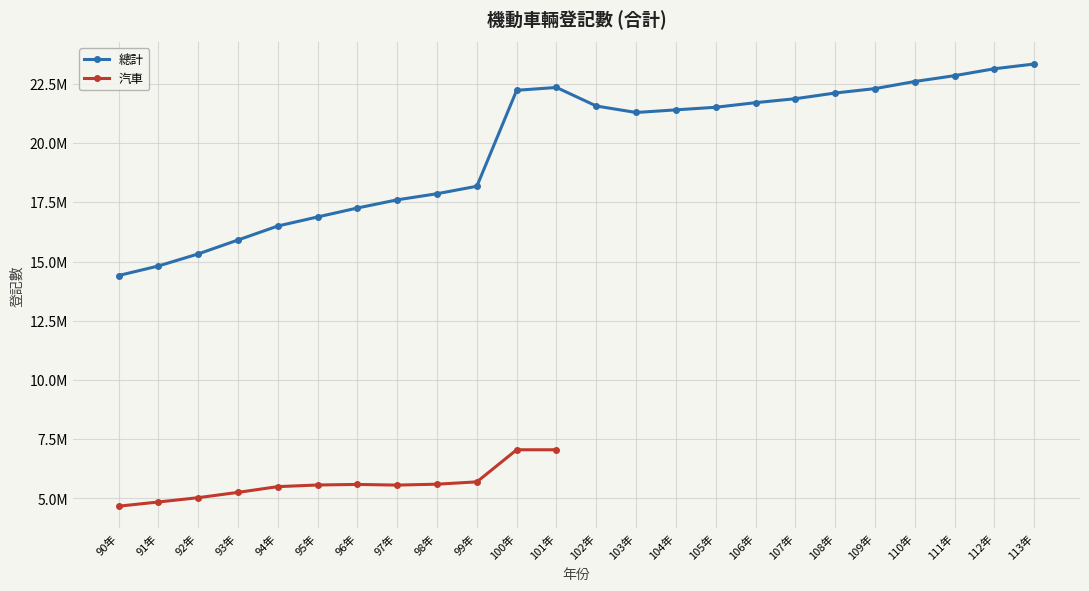

What is the sum of the values at 113年 and 106年?

45040315